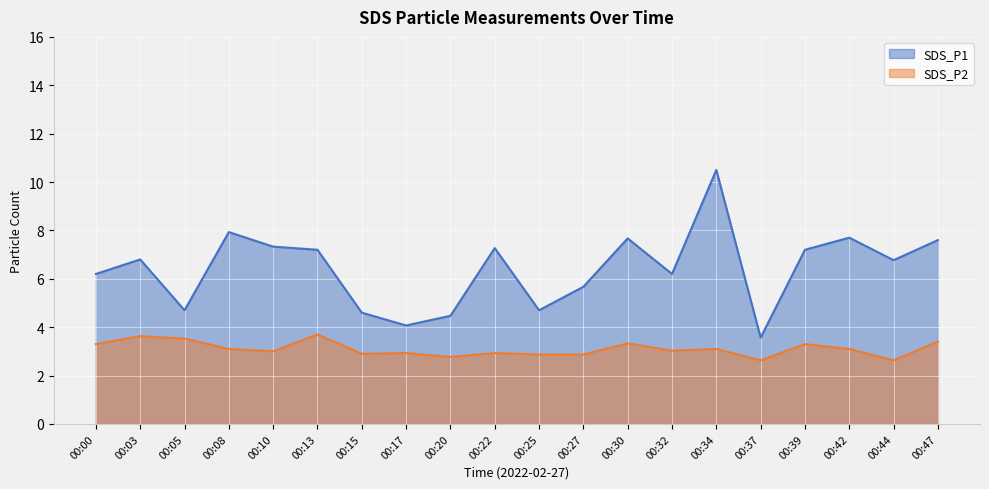

Reading left to right, list all the values displayed in this chart.

SDS_P1: 6.2	6.8	4.7	7.9	7.3	7.2	4.6	4.1	4.5	7.3	4.7	5.7	7.7	6.2	10.5	3.6	7.2	7.7	6.8	7.6
SDS_P2: 3.3	3.6	3.5	3.1	3.0	3.7	2.9	2.9	2.8	2.9	2.9	2.9	3.3	3.0	3.1	2.6	3.3	3.1	2.6	3.4